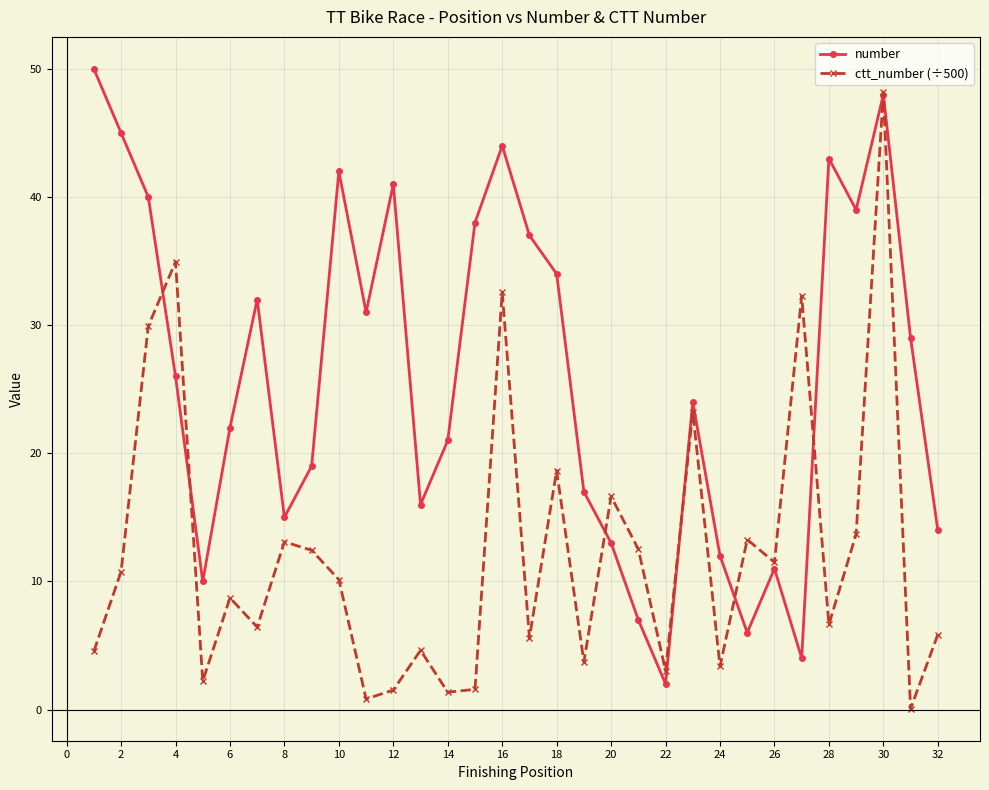

Which series has the largest total across all categories?

number